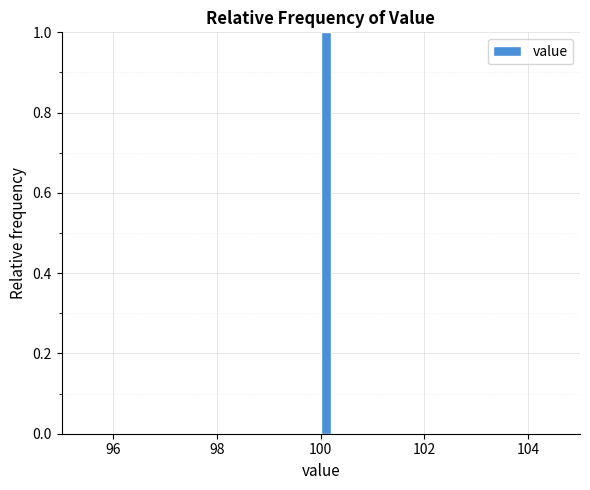

Around what value on the x-axis is the tallest bar? Give the approximate position of its centre, as read against the axis.

100.2